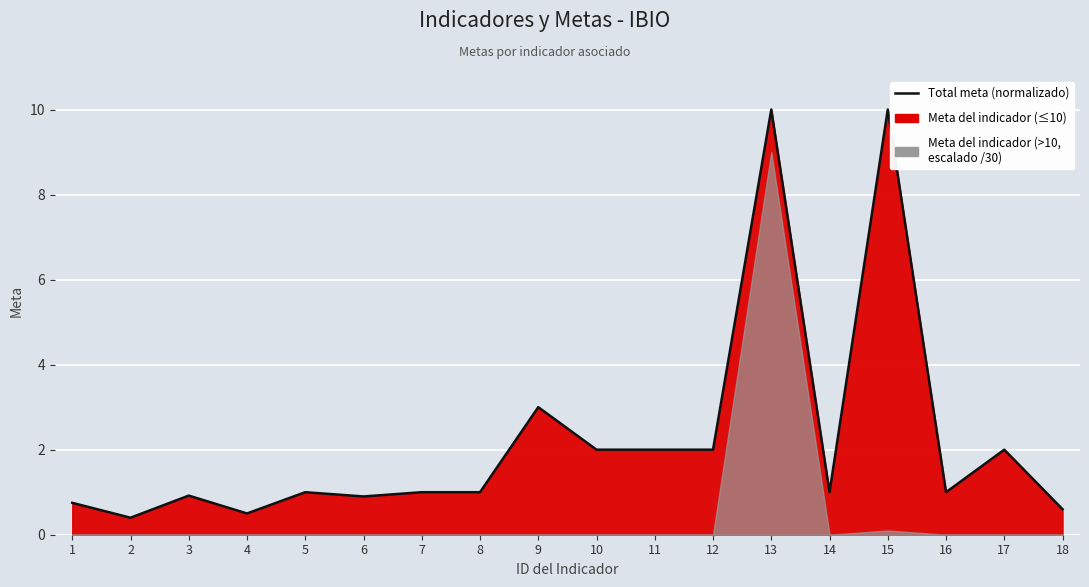

Reading left to right, what are all the values shown in this chart?

1=0.8	2=0.4	3=0.9	4=0.5	5=1.0	6=0.9	7=1.0	8=1.0	9=3.0	10=2.0	11=2.0	12=2.0	13=10.0	14=1.0	15=10.0	16=1.0	17=2.0	18=0.6